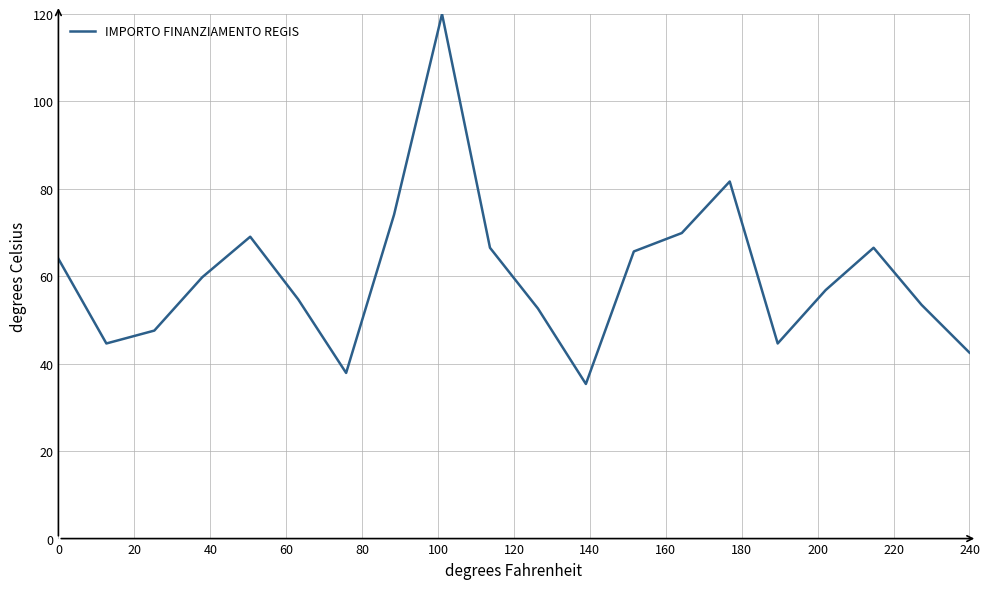

How many values are below 59?

10